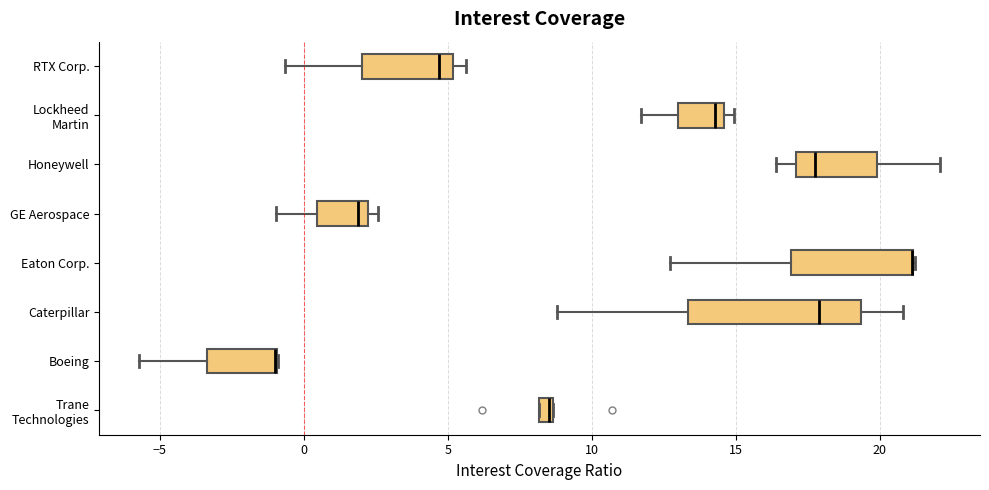

Which box is the widest, from its left edge to its right edge?

Caterpillar